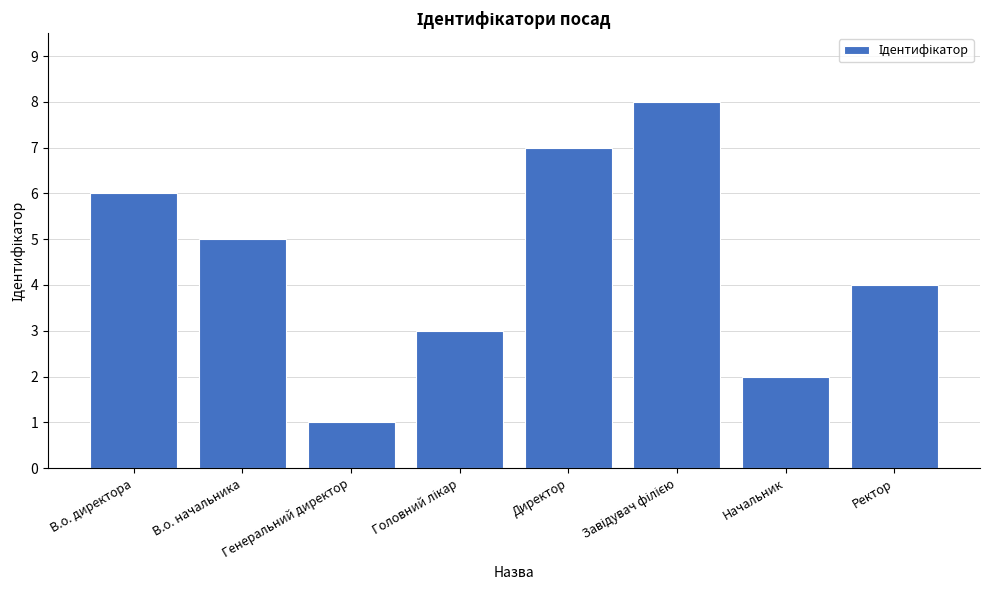

What is the difference between the maximum and minimum values?

7